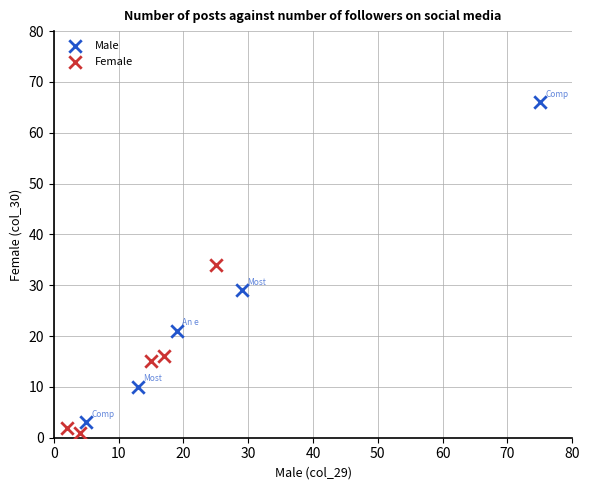

Which series has the widest spread of Y values?

Male